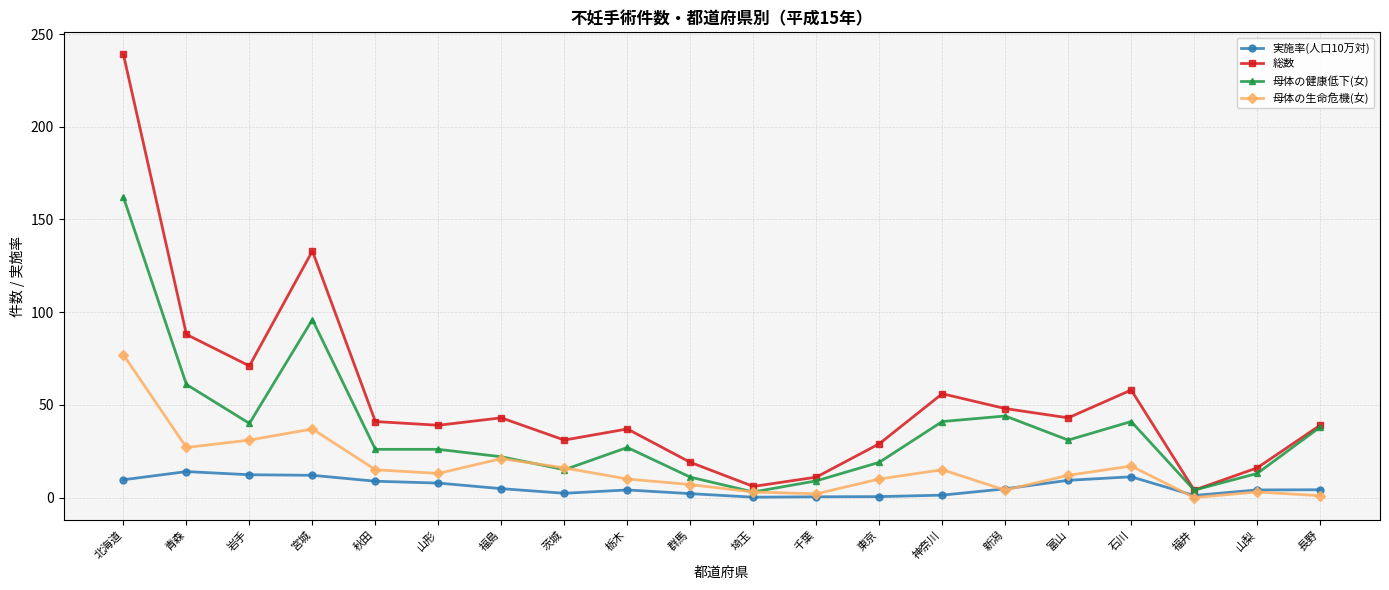

Which series has the largest total across all categories?

総数